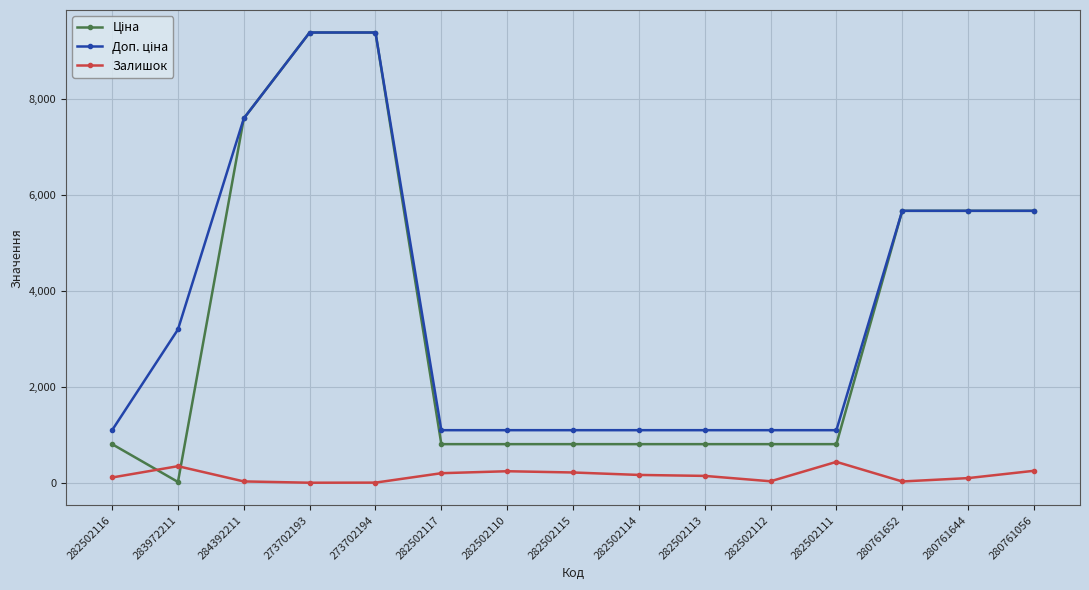

How many distinct data groups are displayed?

3